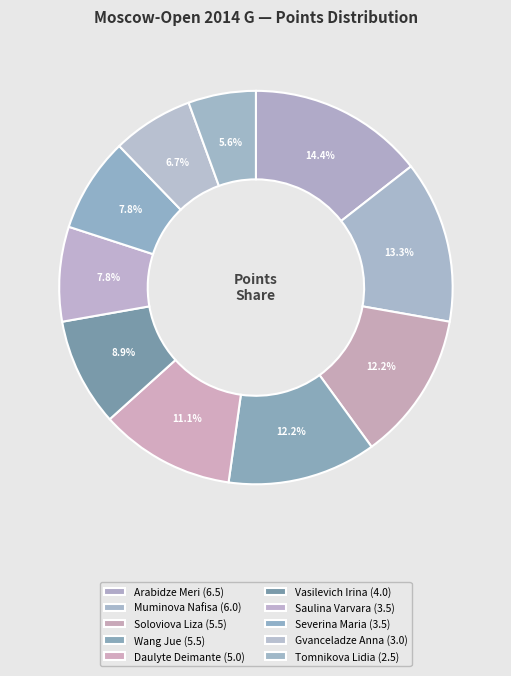

True or false: Arabidze Meri accounts for 14% of the total.

True